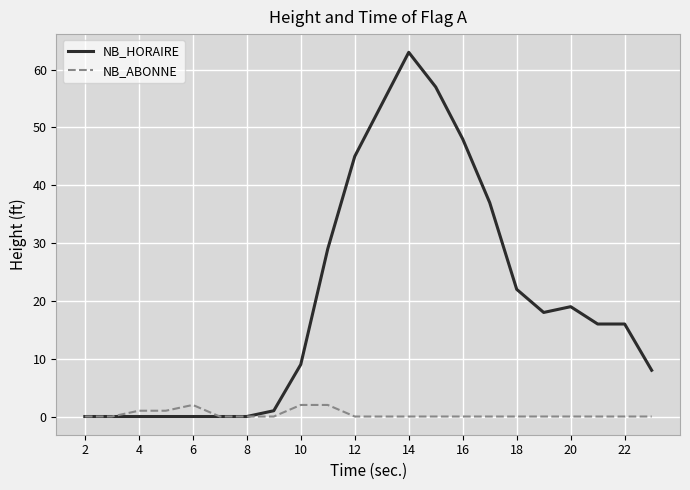

How many categories are shown in the chart?

22